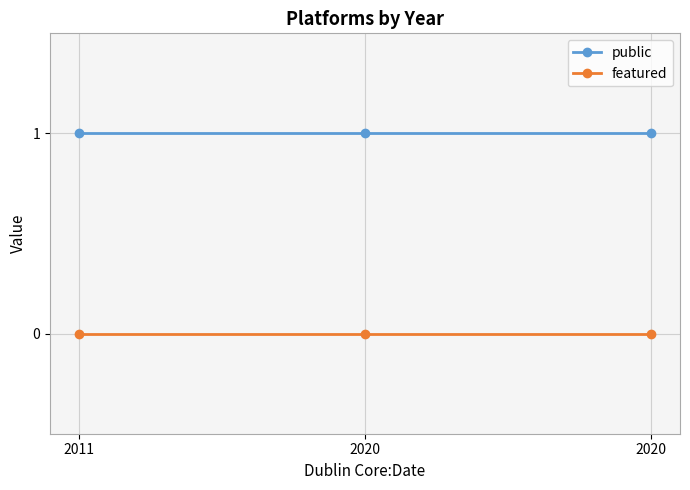

Reading left to right, list all the values displayed in this chart.

public: 2011=1	2020=1	2020=1
featured: 2011=0	2020=0	2020=0